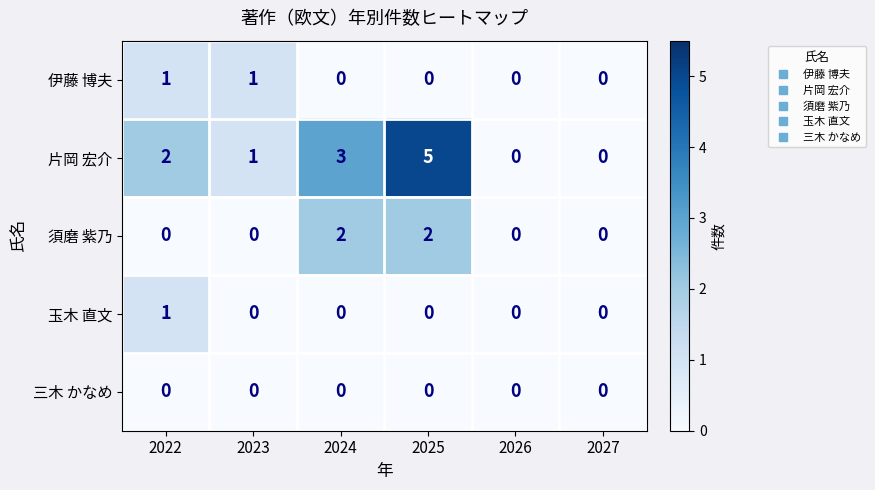

Is it true that 須磨 紫乃 equals 1 at 2025?

False